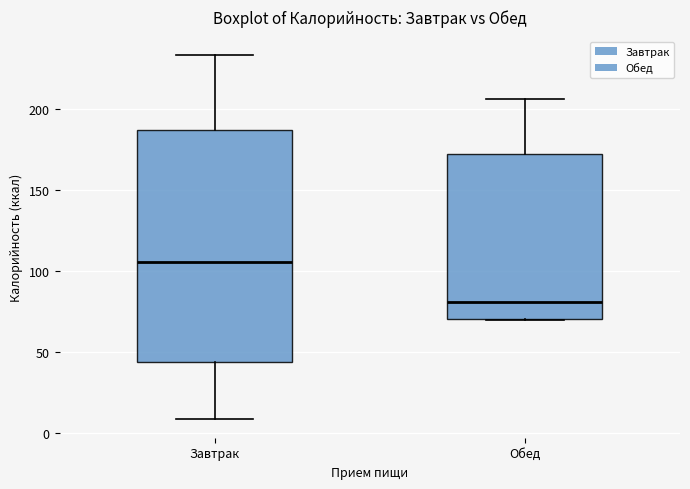

Reading left to right, read every box against the y-axis: the position of its median line, the range the box covers, and the ends of its whiskers. The values are not printed on the chart, so give them approximately, as read against the axis.

Завтрак: median 105, box 45 to 185, whiskers 10 to 235
Обед: median 80, box 70 to 170, whiskers 70 to 205